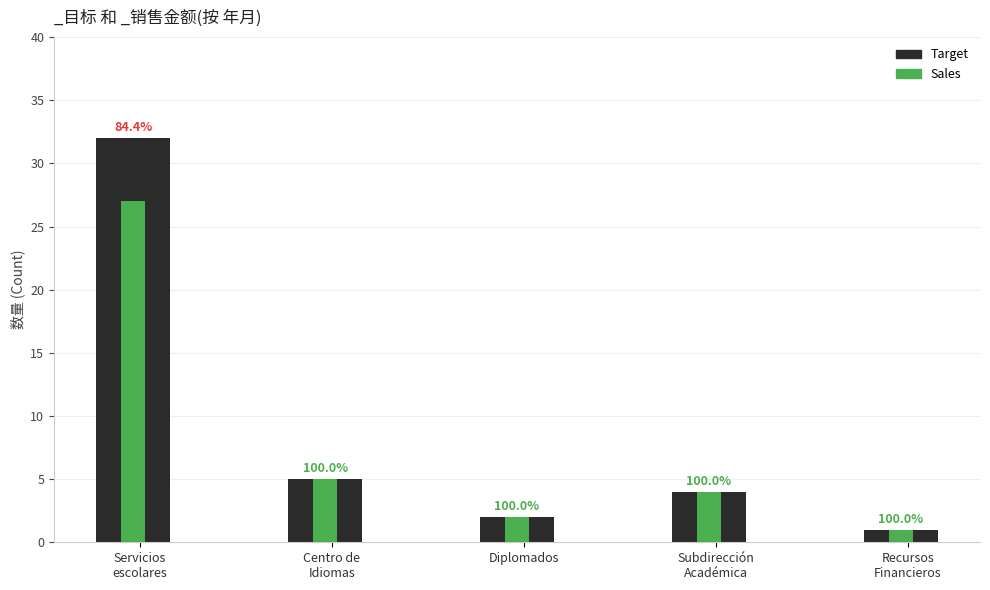

Rank the series at Diplomados from highest to lowest value.

Target, Sales